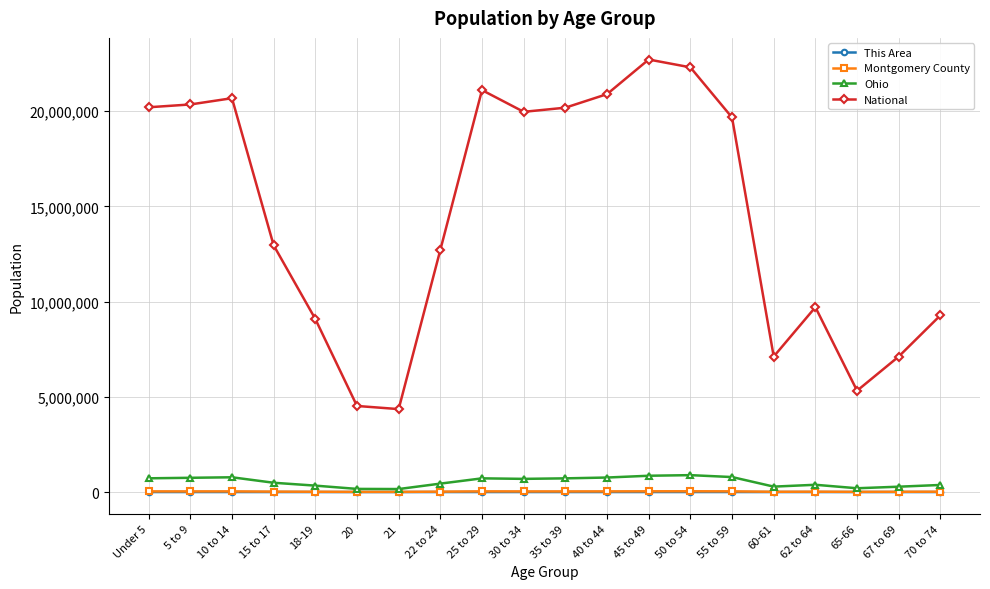

What is the value of the National point at the 18th from the left?

5319902